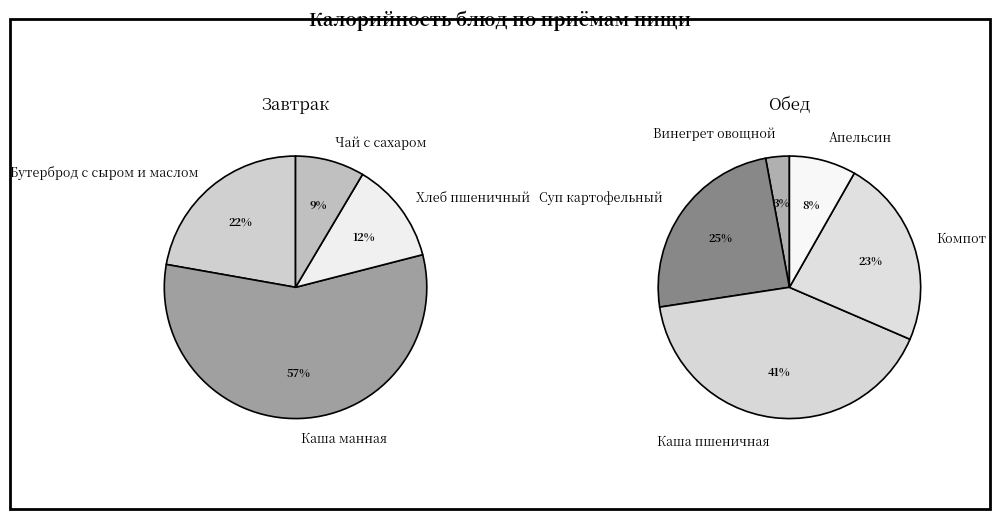

Which slice is the smallest?

Винегрет овощной